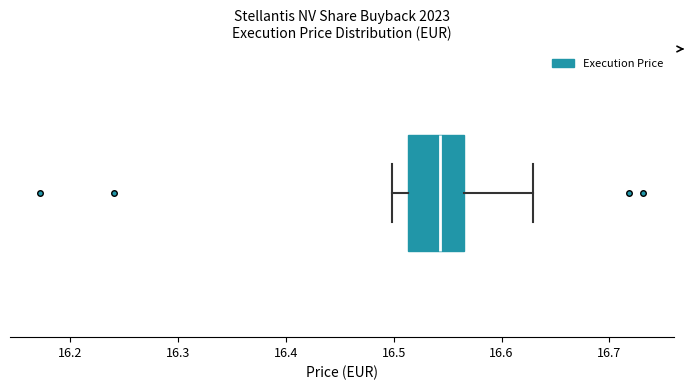

Transcribe this box plot: give where the median line is, the range the box spans, and where the two whiskers end, as read against the x-axis. The values are not printed on the chart, so give them approximately, as read against the axis.

median 16.54, box 16.51 to 16.57, whiskers 16.50 to 16.63